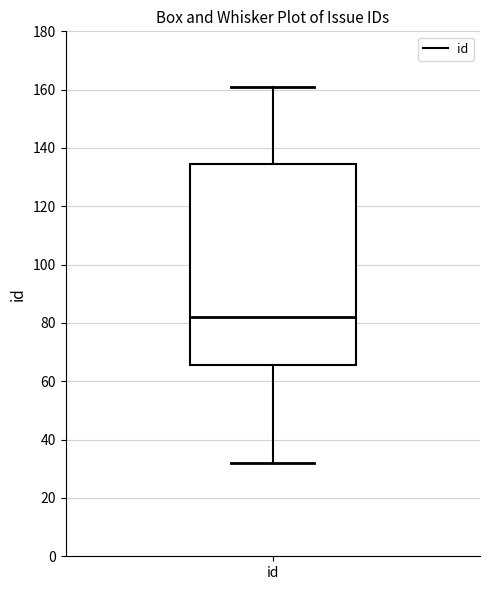

Where does the lower whisker of the box for id end on the y-axis? The values are not printed on the chart, so give them approximately, as read against the axis.

32